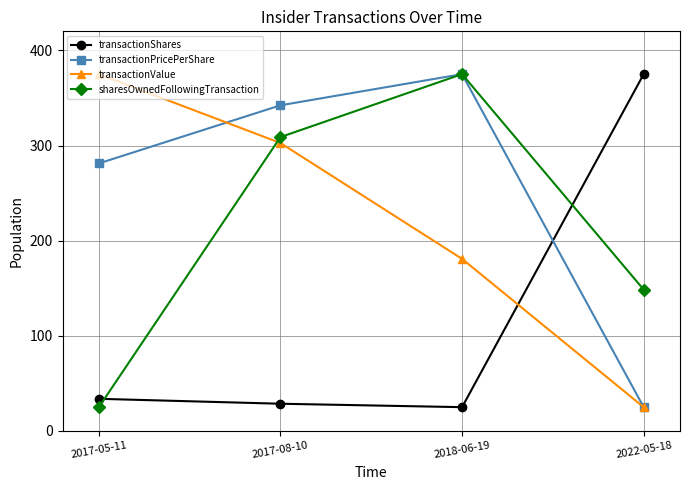

True or false: transactionValue has more than 0 interior local peaks.

False